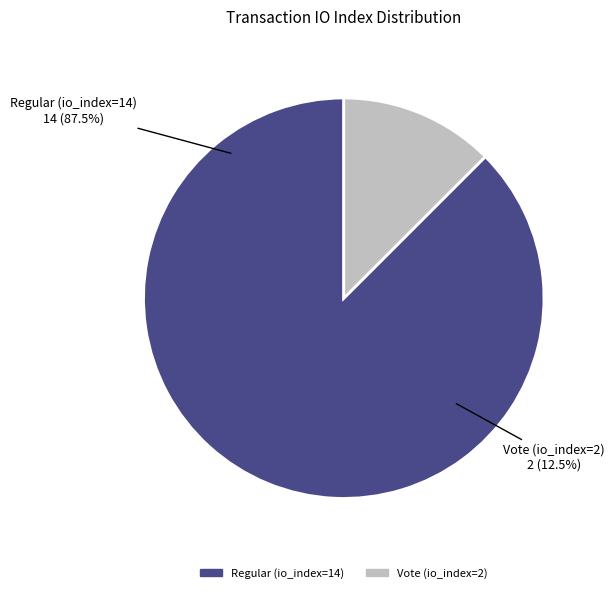

How many slices are in this pie chart?

2